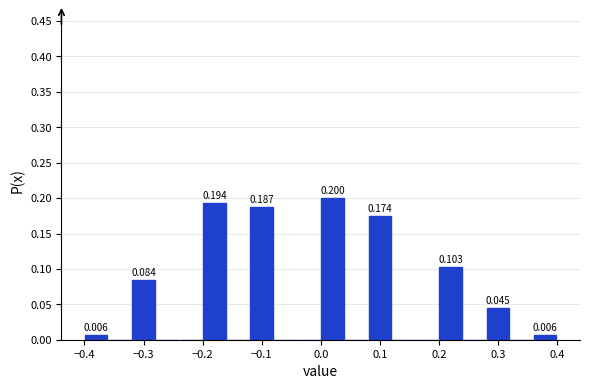

Which range on the x-axis has the tallest bar?

0.00 to 0.04